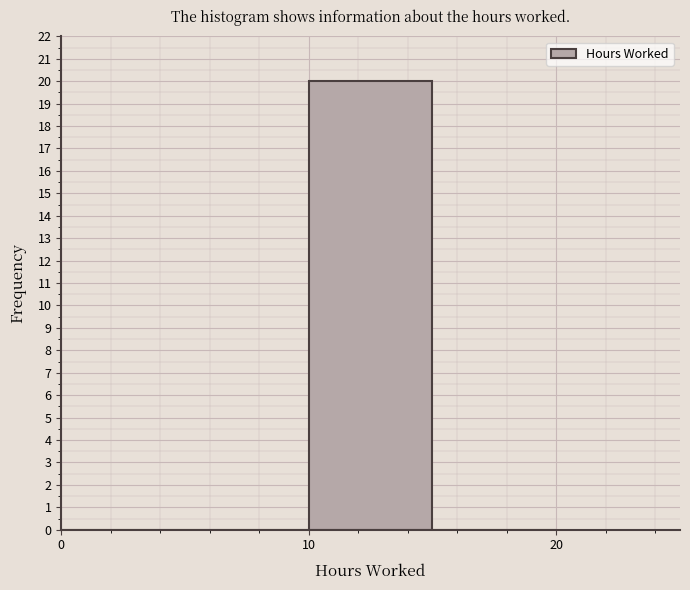

Over which range of the x-axis is the bar tallest?

10 to 15